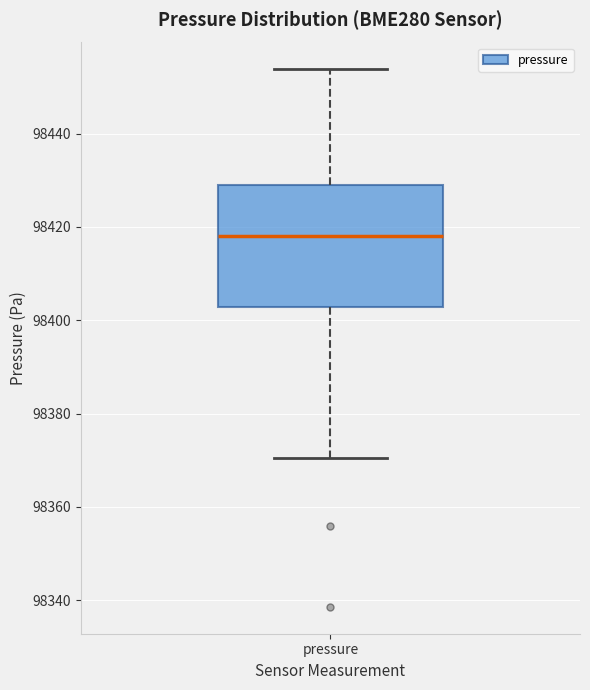

Transcribe this box plot: give where the median line is, the range the box spans, and where the two whiskers end, as read against the y-axis. The values are not printed on the chart, so give them approximately, as read against the axis.

median 98418, box 98402 to 98428, whiskers 98370 to 98454